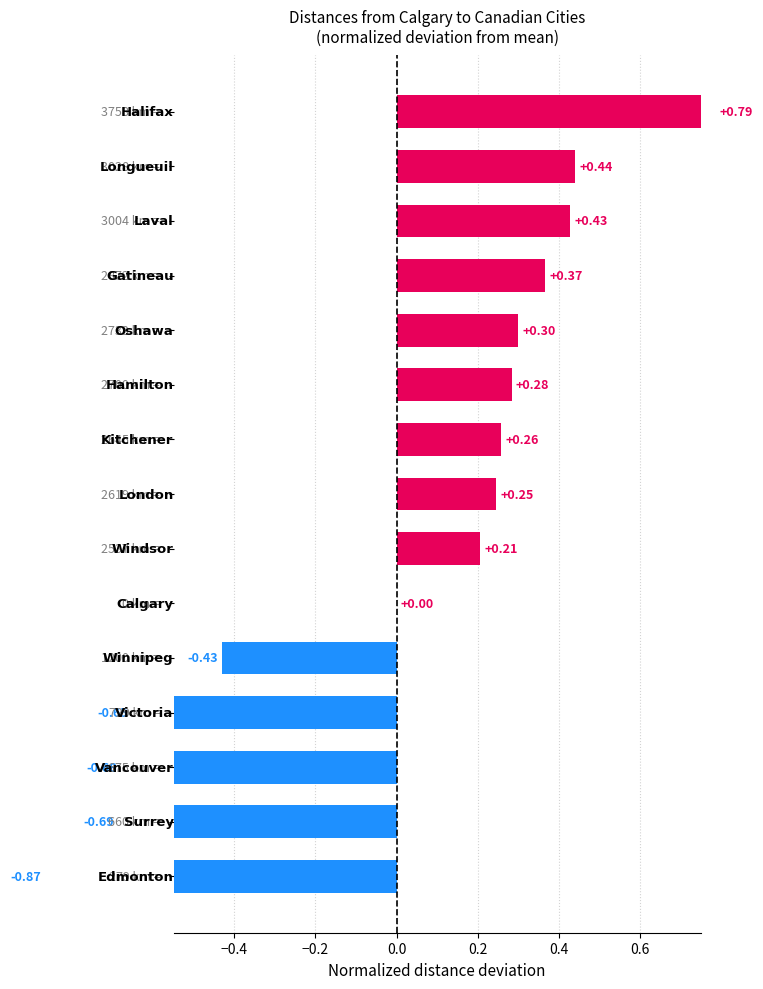

How many values are between 0 and 1?

10